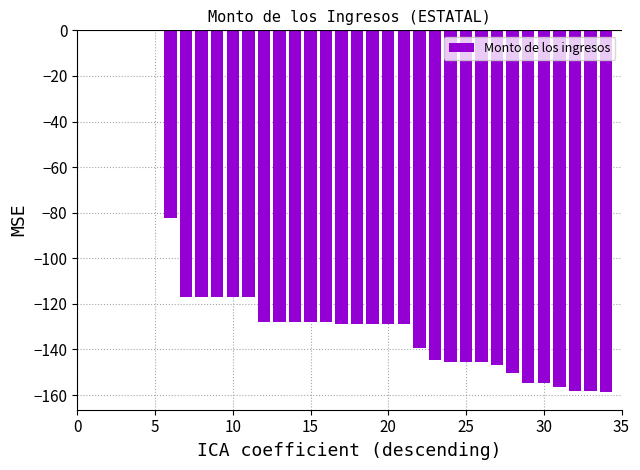

What is the sum of all values?

-3910.5